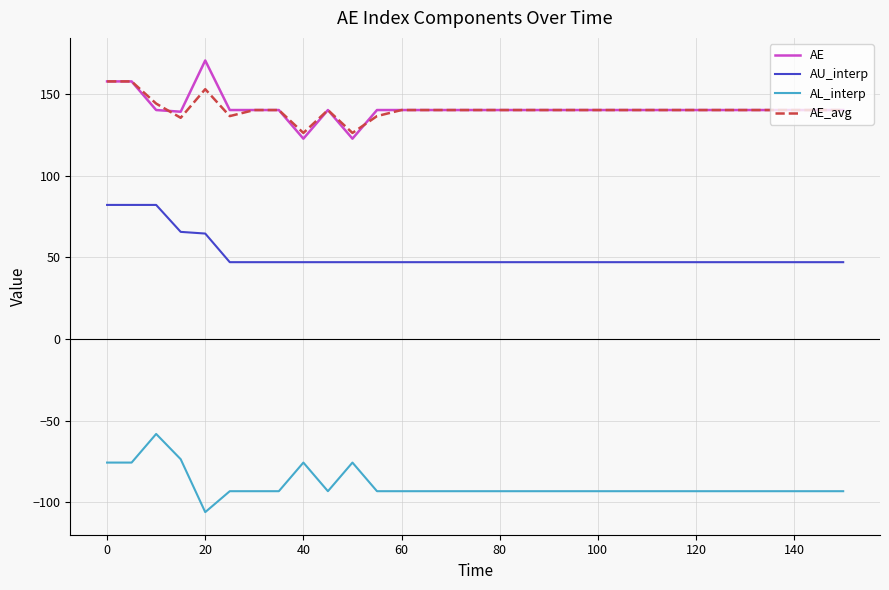

True or false: AU_interp and AE intersect in this chart.

False